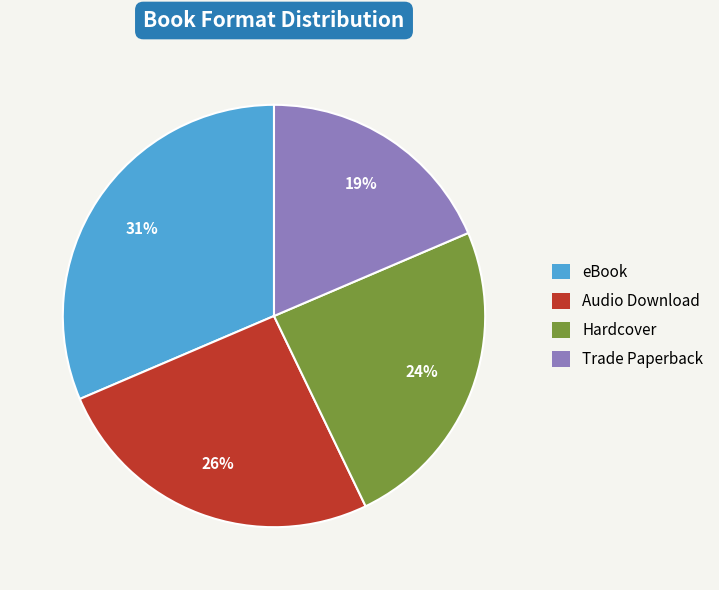

To the nearest percent, what is the average slice percentage?

25%